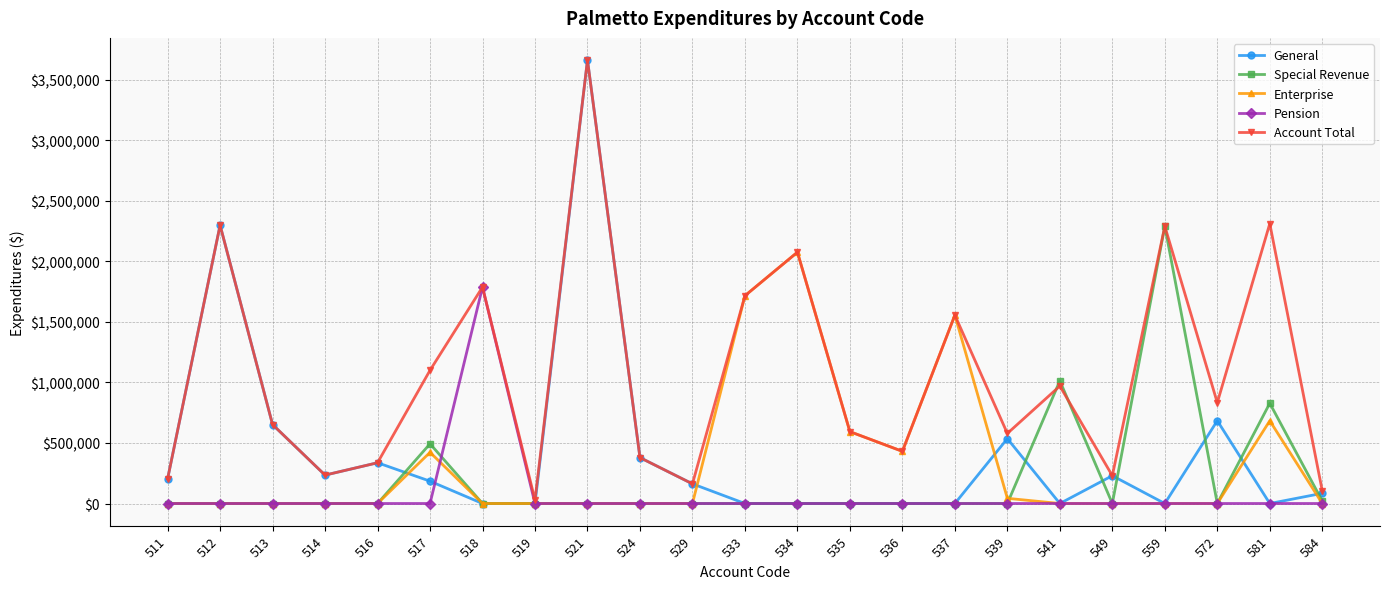

What is the maximum value for Enterprise?

2075468